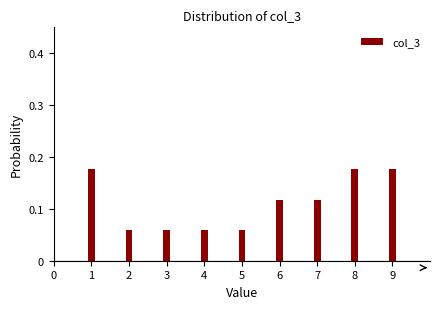

Count the values in the range 0 to 1.

9